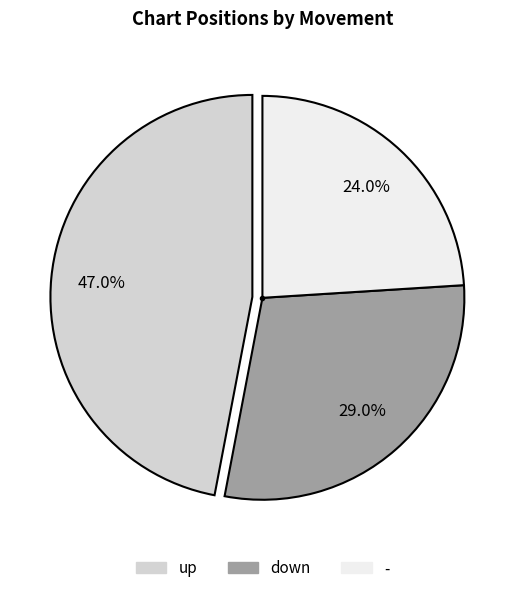

What percentage is the - slice, to the nearest percent?

24%